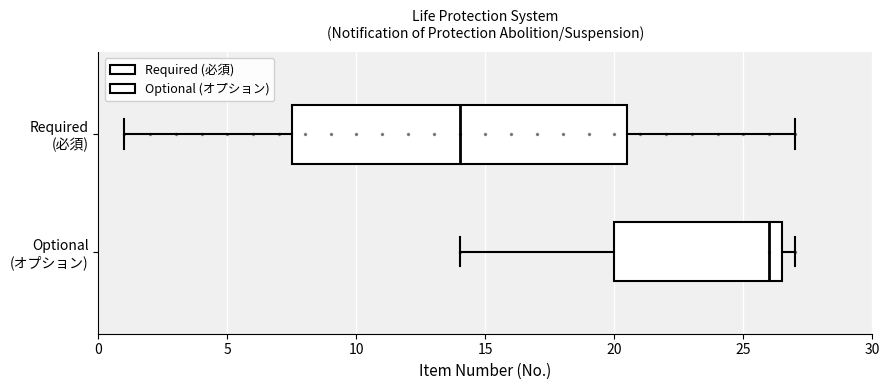

Where does the left whisker of the box for Optional (オプション) end on the x-axis? The values are not printed on the chart, so give them approximately, as read against the axis.

14.0